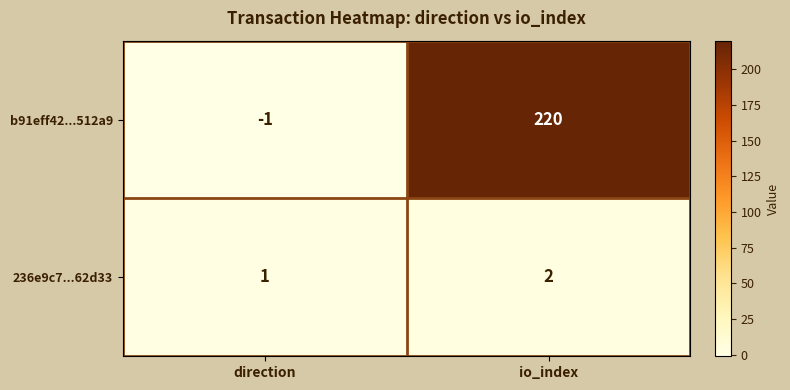

Count the number of categories in the chart.

2